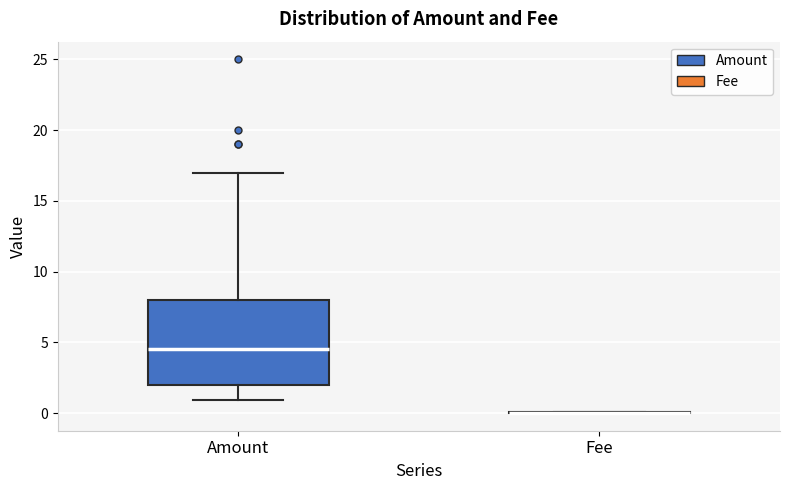

Reading left to right, read every box against the y-axis: the position of its median line, the range the box covers, and the ends of its whiskers. The values are not printed on the chart, so give them approximately, as read against the axis.

Amount: median 4.5, box 2.0 to 8.0, whiskers 1.0 to 17.0
Fee: box collapsed to a line at 0.0, whiskers 0.0 to 0.0